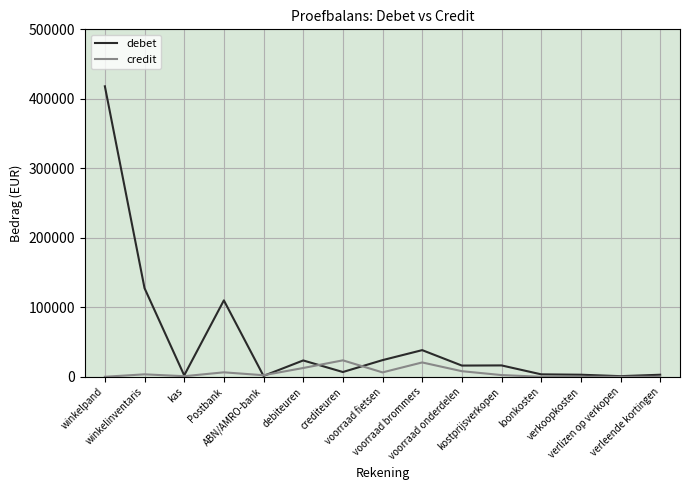

In debet, how many points are lower than both neighbors (excluding endpoints)?

5